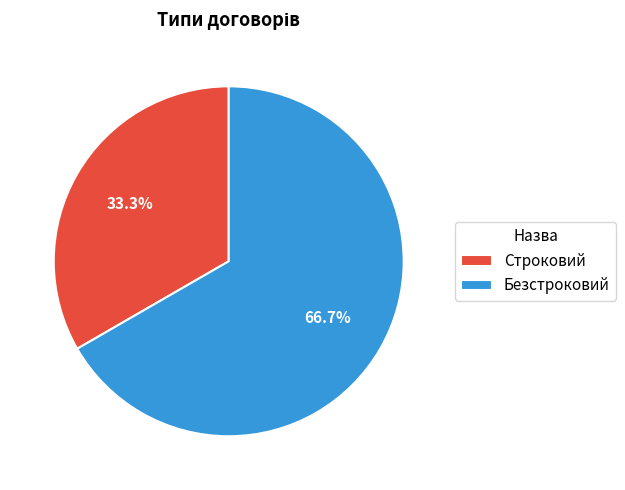

What percentage is the Строковий slice, to the nearest percent?

33%